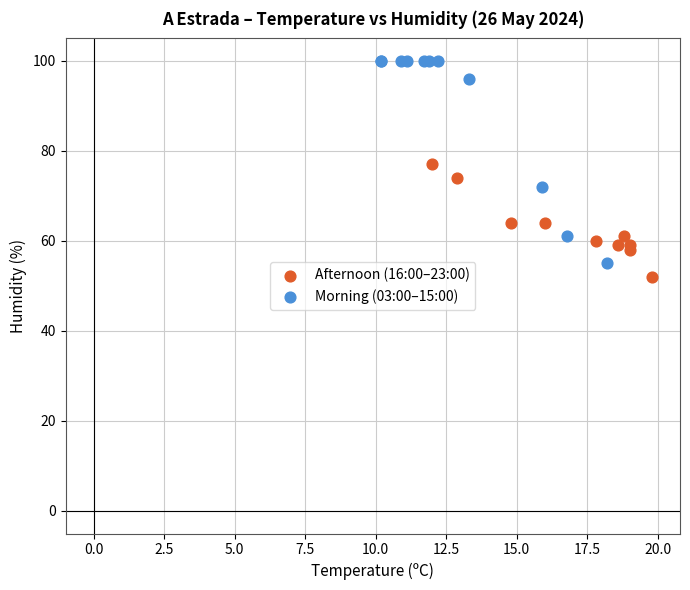

Which series reaches the maximum Y coordinate?

Morning (03:00–15:00)